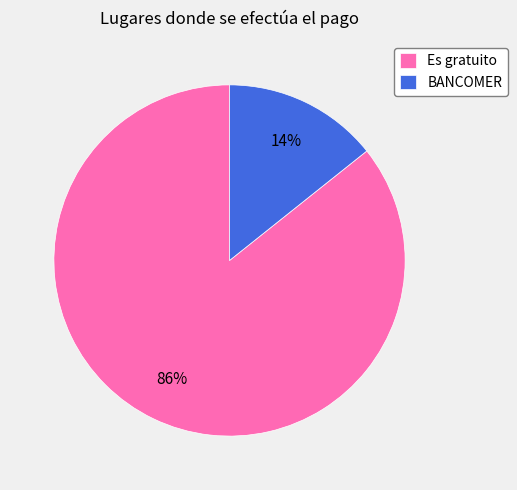

What percentage is the Es gratuito slice, to the nearest percent?

86%